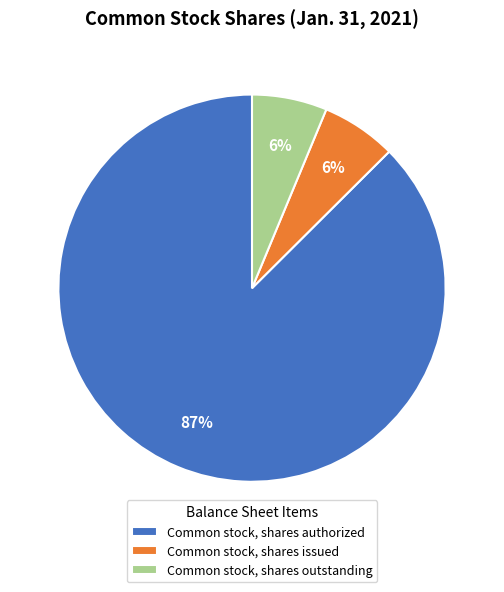

Which has a higher value, Common stock, shares issued or Common stock, shares authorized?

Common stock, shares authorized